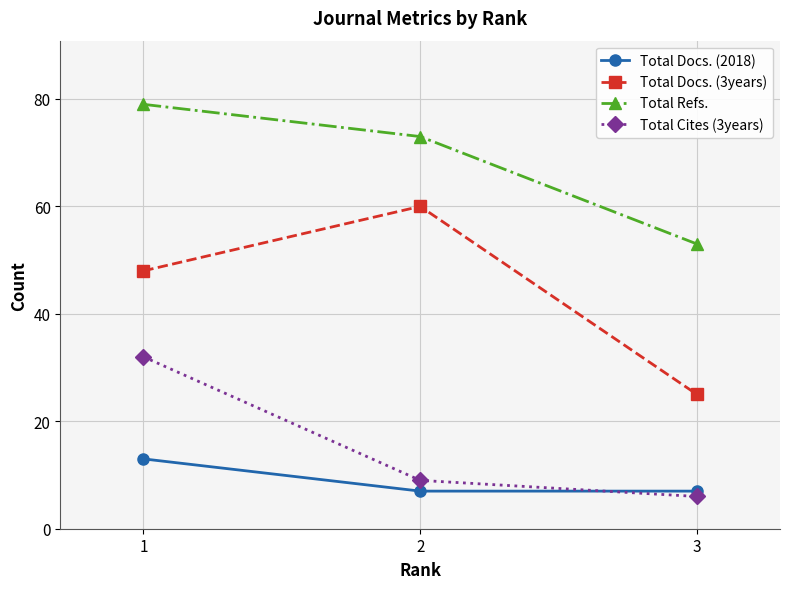

How many Total Docs. (2018) values are between 7 and 13?

3